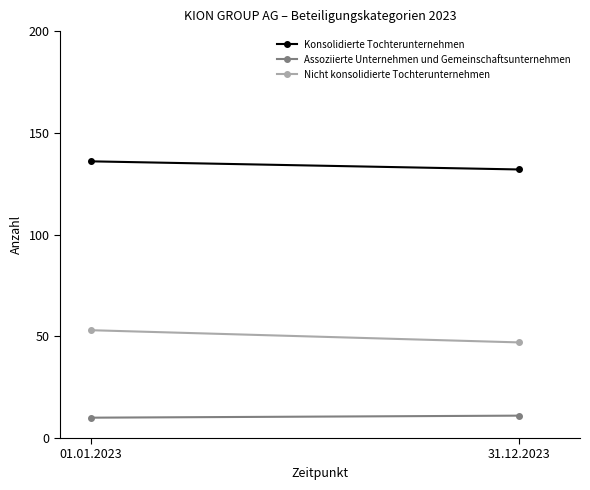

What position from the right is 01.01.2023?

2